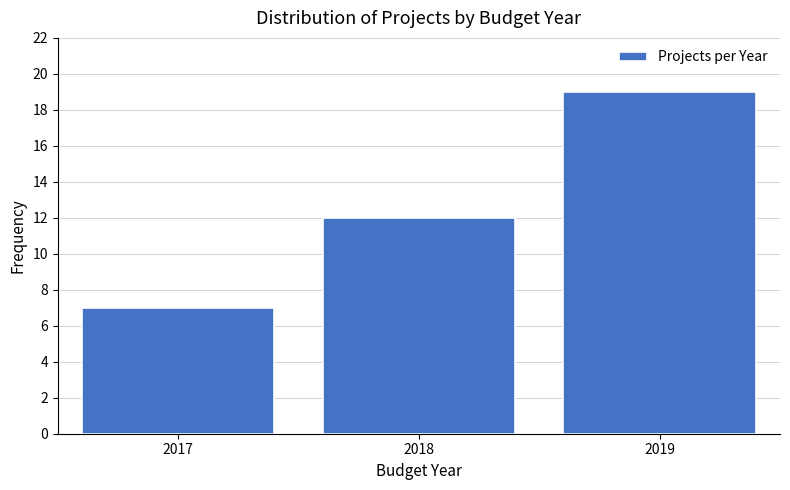

Reading left to right, extract all data points from this chart.

2017=7	2018=12	2019=19